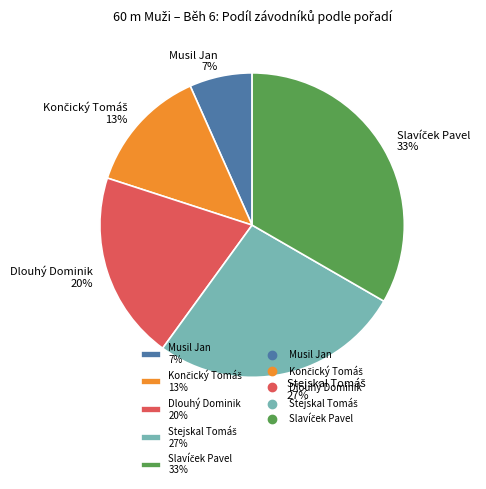

What percentage is the Dlouhý Dominik slice, to the nearest percent?

20%